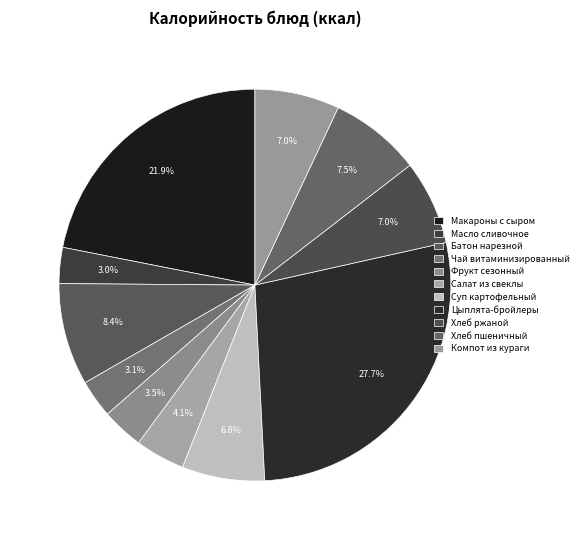

How many segments does this pie chart have?

11